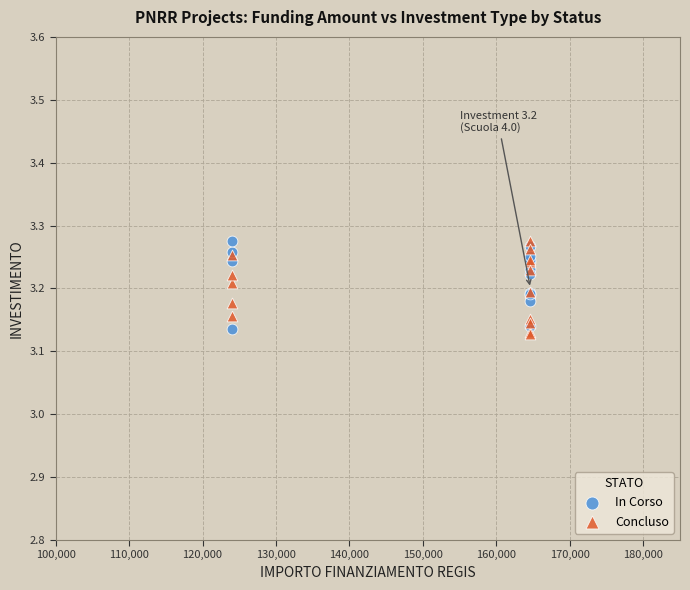

What are all the series names shown in the legend?

In Corso, Concluso